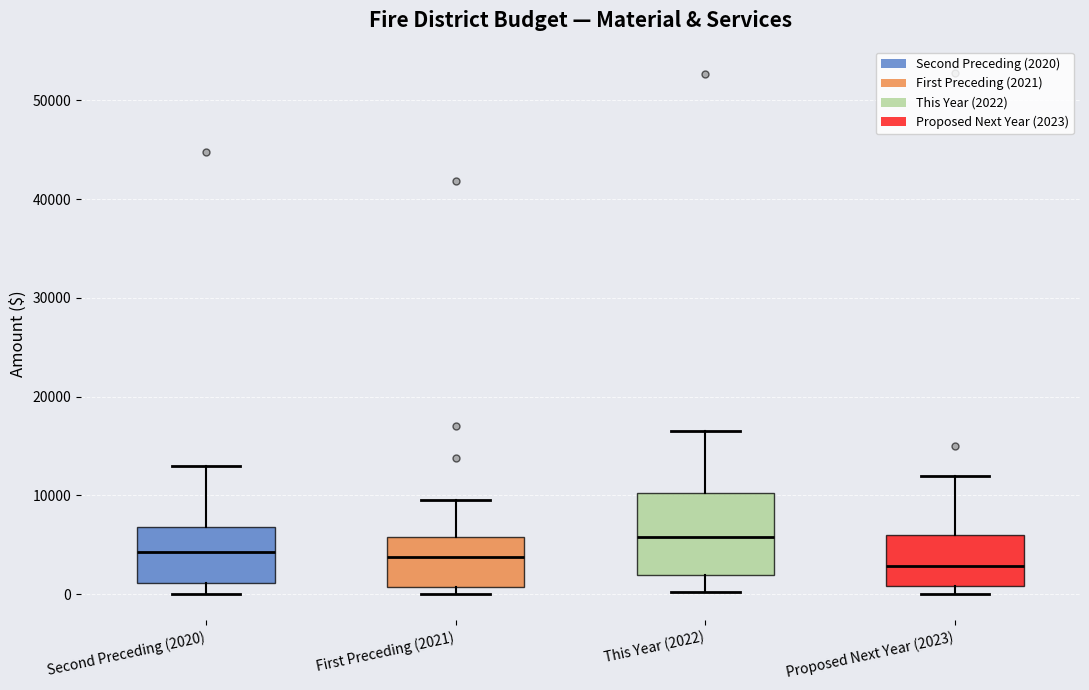

Comparing the boxes themselves (not the whiskers), which one is the tallest?

This Year (2022)